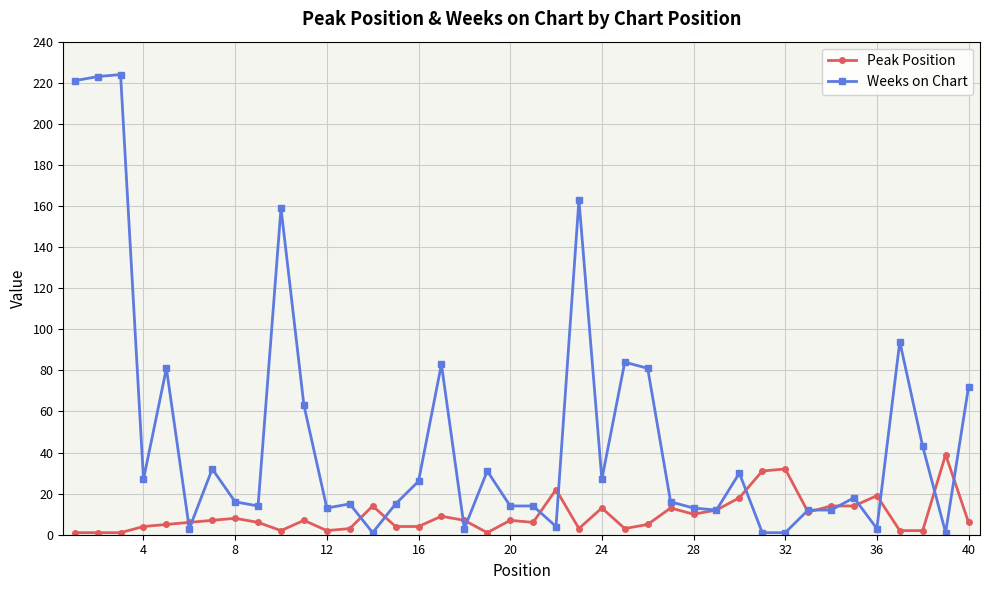

Rank the series by their average value, from highest to lowest.

Weeks on Chart, Peak Position